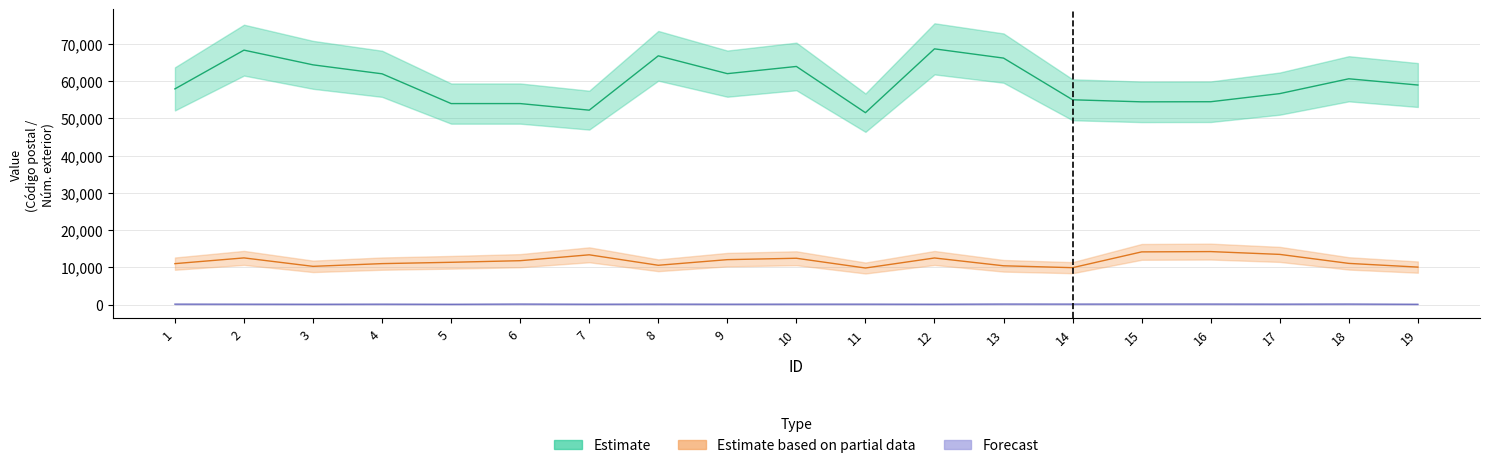

How many lines are shown in the chart?

3